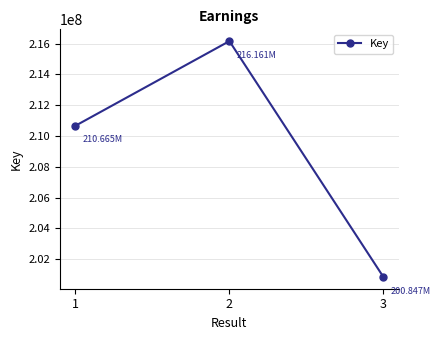

What is the average value?

209224092